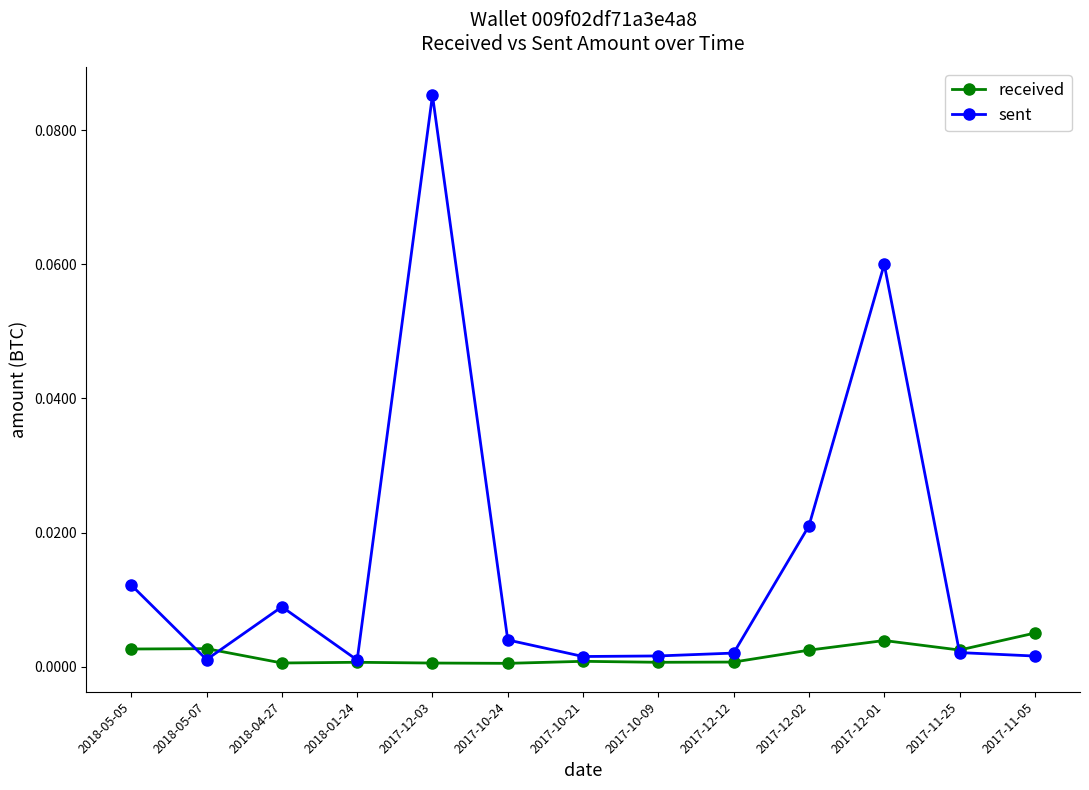

Rank the series by their maximum value, from highest to lowest.

sent, received